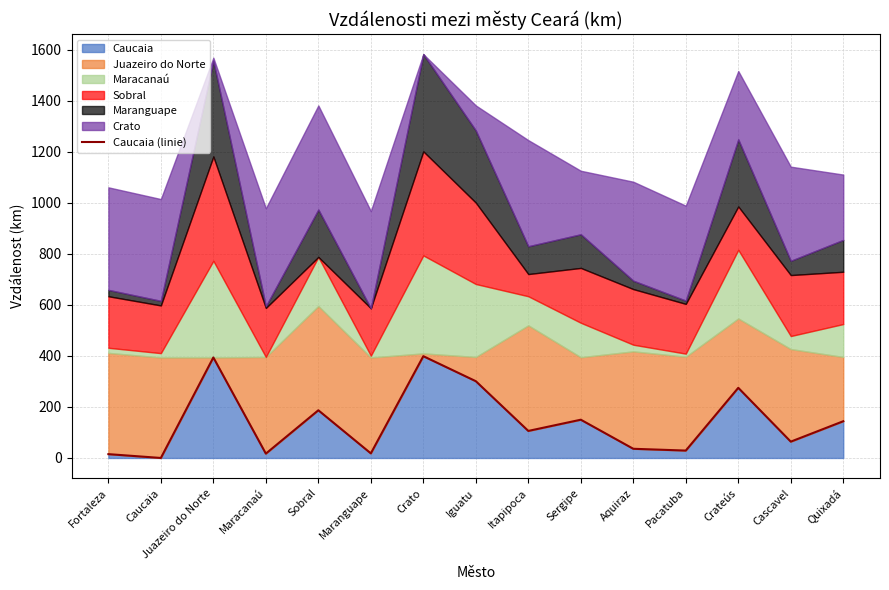

What is the label of the 6th point from the left?

Maranguape